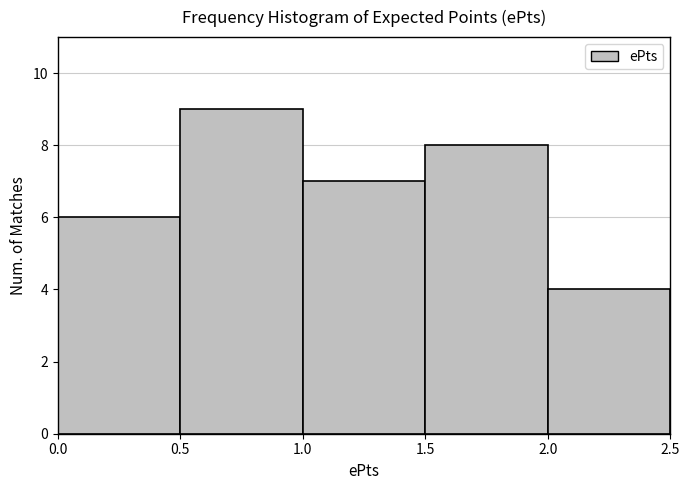

Reading left to right, transcribe this chart: for each bar, give the range it covers on the x-axis and its height. The values are not printed on the chart, so give them approximately, as read against the axis.

0.0 to 0.5: 6
0.5 to 1.0: 9
1.0 to 1.5: 7
1.5 to 2.0: 8
2.0 to 2.5: 4